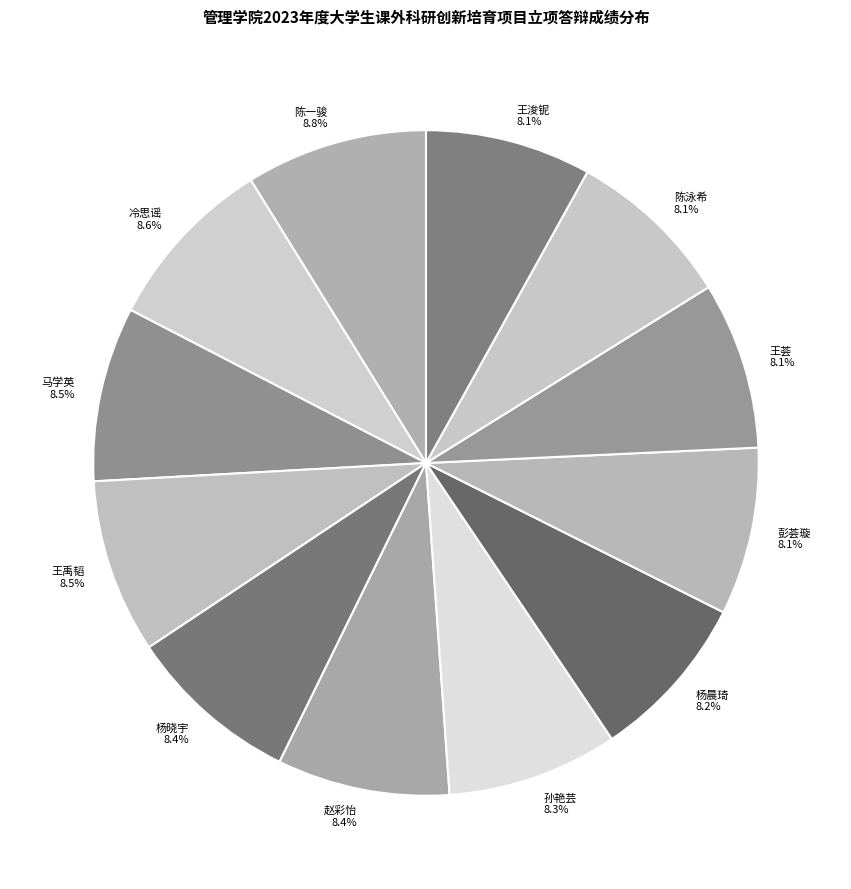

Which has a higher value, 陈一骏 or 孙艳芸?

陈一骏